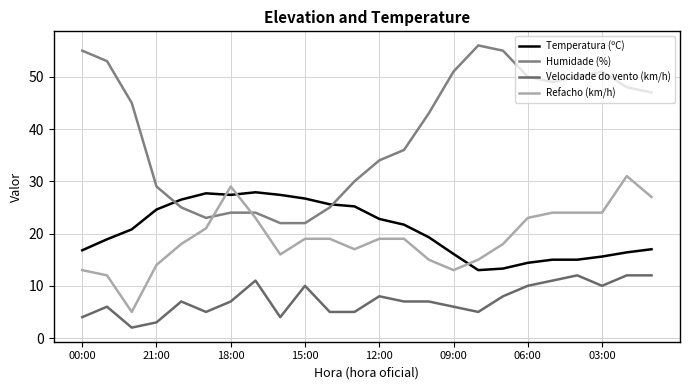

Does the chart display data point markers on the line(s)?

No